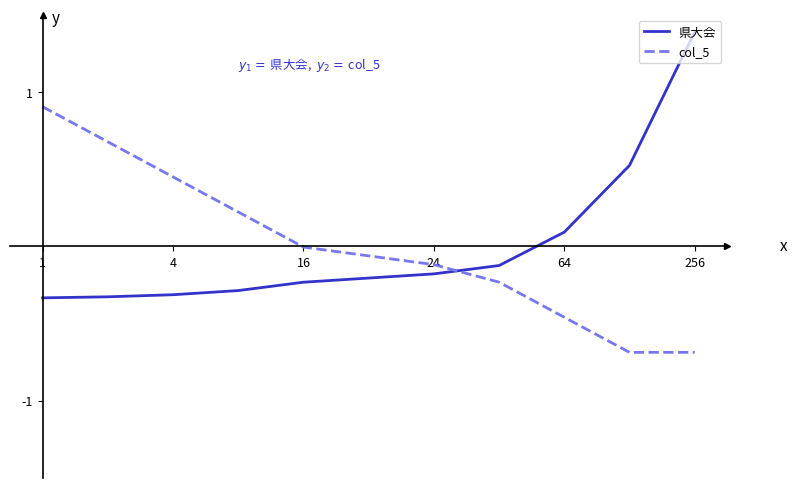

What is the lowest value of the col_5 series?

-0.7